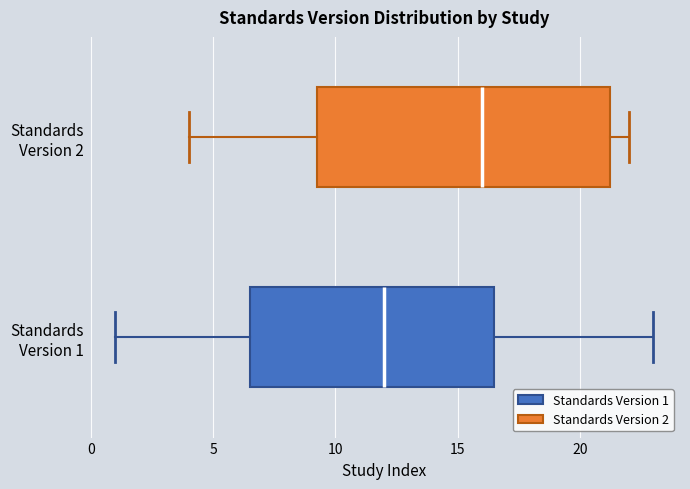

Where does the median line of the box for Standards Version 2 sit on the x-axis? The values are not printed on the chart, so give them approximately, as read against the axis.

16.0